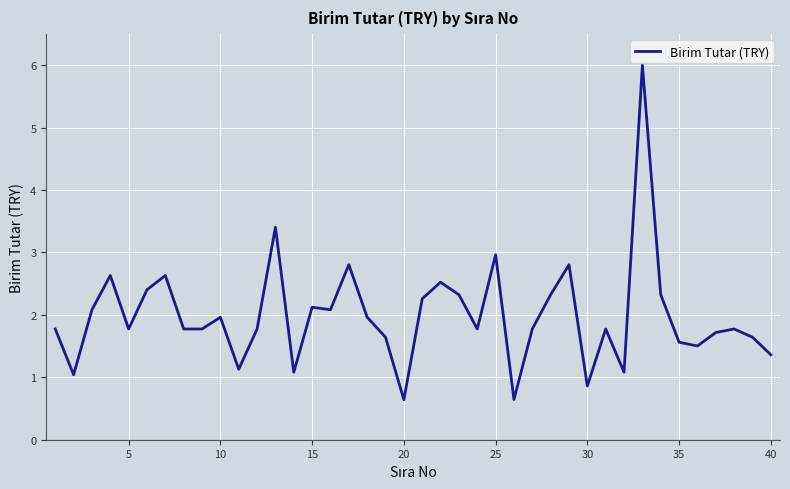

What is the maximum value shown in the chart?

6.0